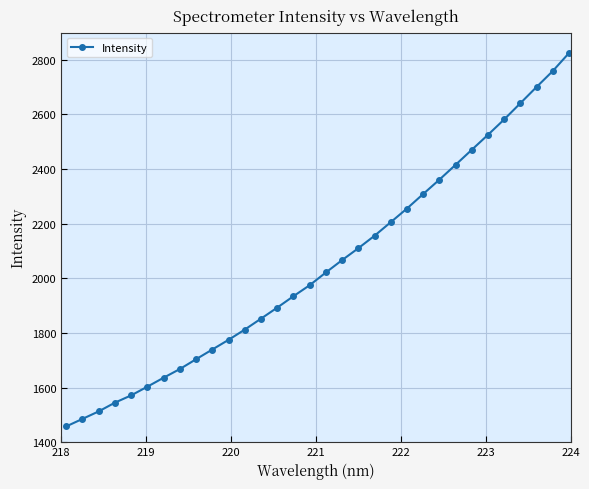

What is the average value?

2049.0